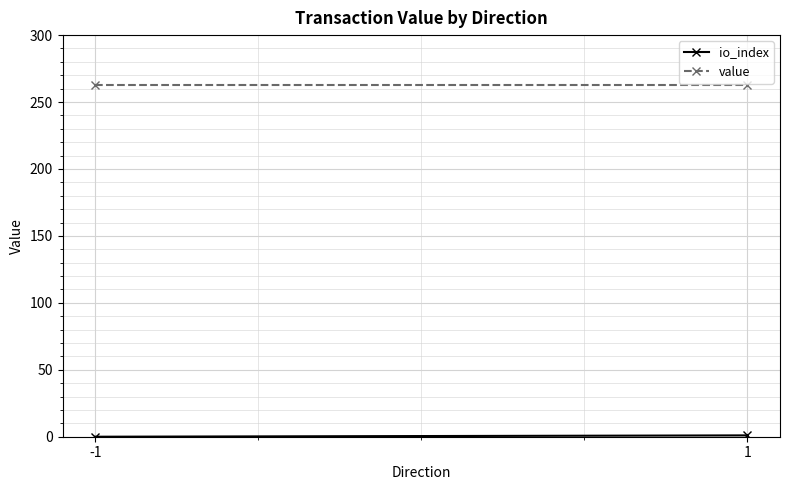

How many lines are shown in the chart?

2